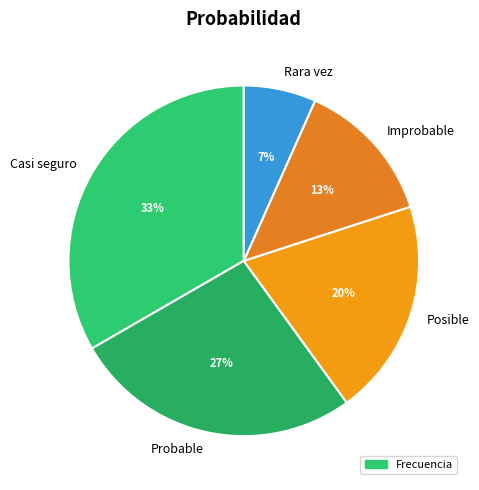

Does Casi seguro account for over 50% of the chart?

No